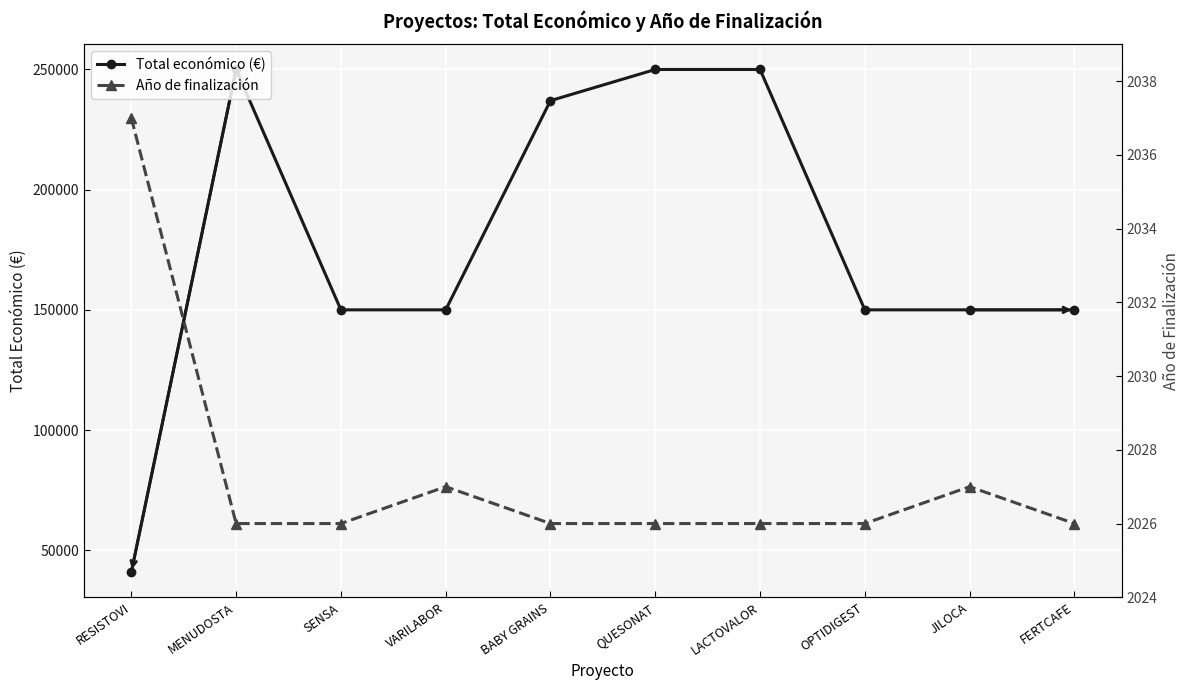

Which category has the lowest value in the Año de finalización series?

MENUDOSTA